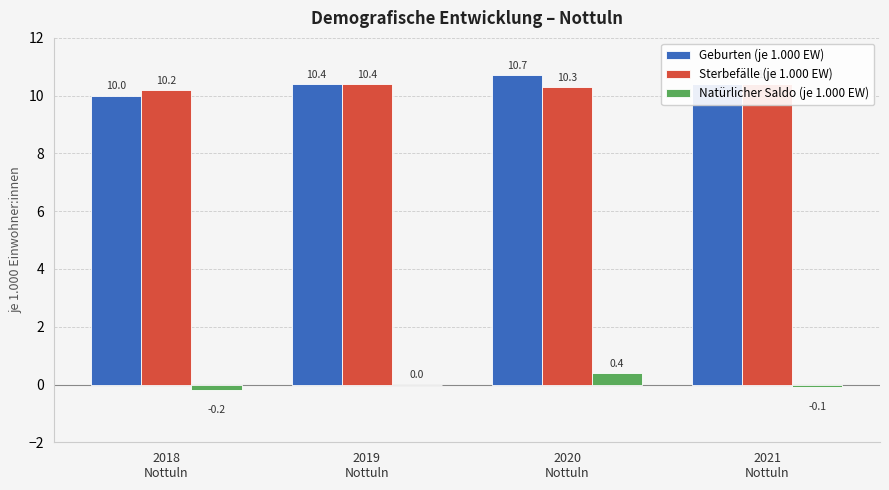

Reading right to left, what are all the values shown in this chart?

Geburten (je 1.000 EW): 2021
Nottuln=10.4	2020
Nottuln=10.7	2019
Nottuln=10.4	2018
Nottuln=10.0
Sterbefälle (je 1.000 EW): 2021
Nottuln=10.4	2020
Nottuln=10.3	2019
Nottuln=10.4	2018
Nottuln=10.2
Natürlicher Saldo (je 1.000 EW): 2021
Nottuln=-0.1	2020
Nottuln=0.4	2019
Nottuln=0.0	2018
Nottuln=-0.2